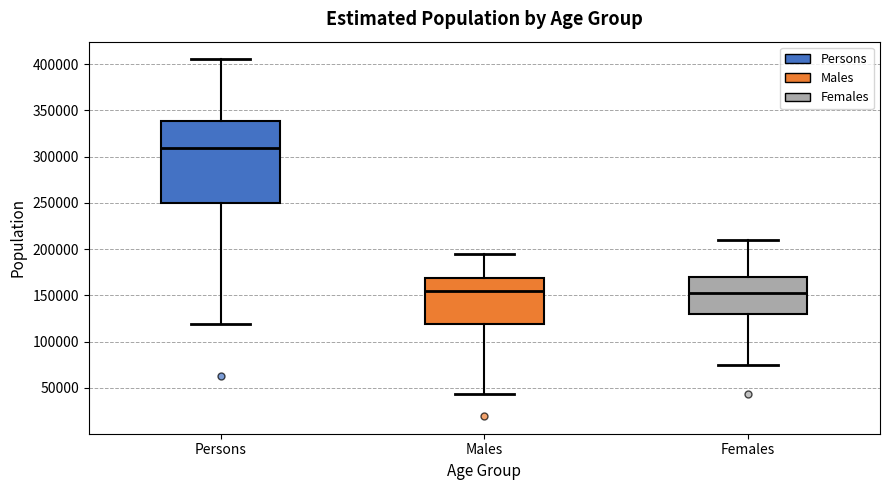

Reading left to right, transcribe this box plot: for each box, give where its median line is, the range the box spans, and where its two whiskers end, as read against the y-axis. The values are not printed on the chart, so give them approximately, as read against the axis.

Persons: median 310000, box 250000 to 340000, whiskers 120000 to 405000
Males: median 155000, box 120000 to 170000, whiskers 45000 to 195000
Females: median 150000, box 130000 to 170000, whiskers 75000 to 210000